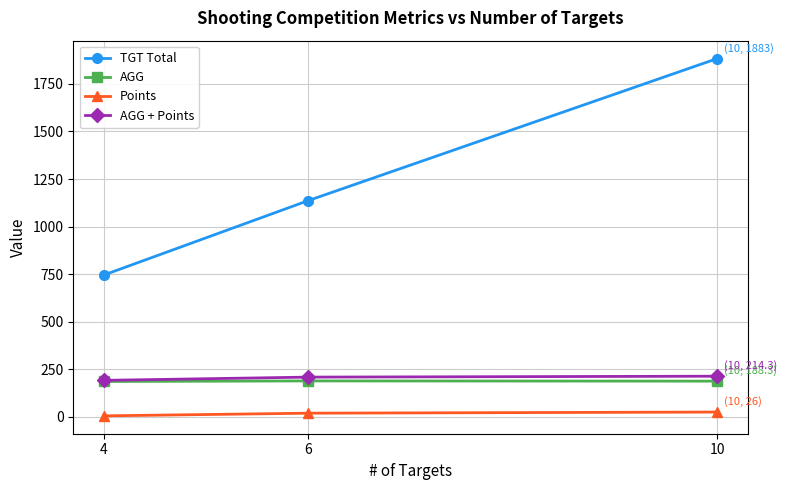

How many lines are shown in the chart?

4